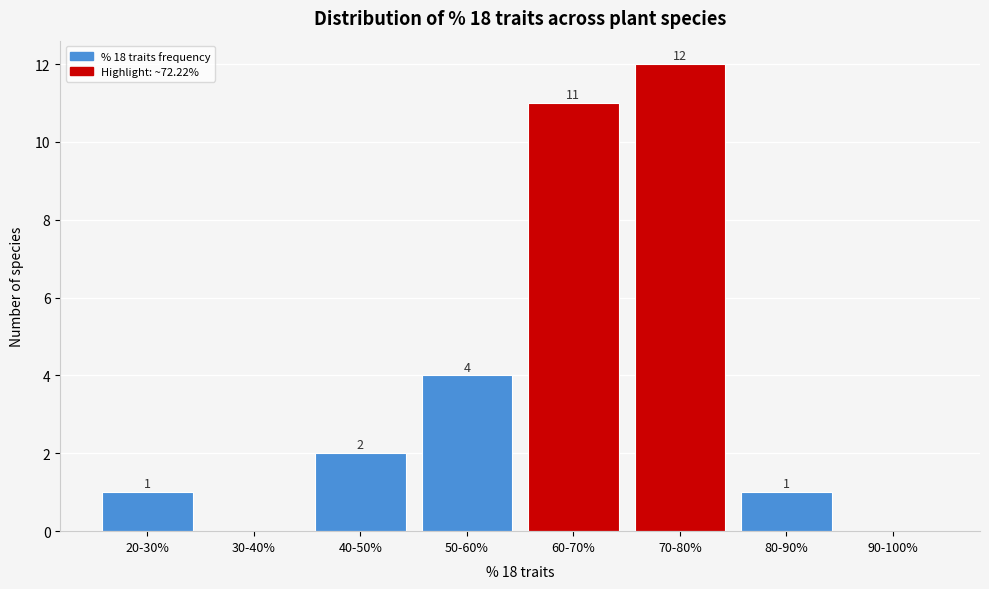

Reading left to right, extract all data points from this chart.

20-30%=1	30-40%=0	40-50%=2	50-60%=4	60-70%=11	70-80%=12	80-90%=1	90-100%=0